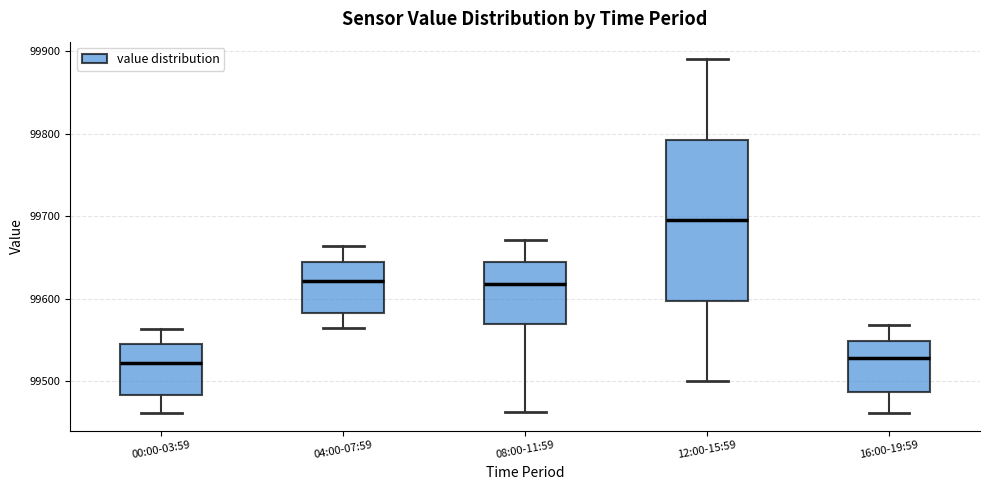

Reading left to right, transcribe this box plot: for each box, give where its median line is, the range the box spans, and where its two whiskers end, as read against the y-axis. The values are not printed on the chart, so give them approximately, as read against the axis.

00:00-03:59: median 99520, box 99480 to 99540, whiskers 99460 to 99560
04:00-07:59: median 99620, box 99580 to 99640, whiskers 99570 to 99660
08:00-11:59: median 99620, box 99570 to 99640, whiskers 99460 to 99670
12:00-15:59: median 99700, box 99600 to 99790, whiskers 99500 to 99890
16:00-19:59: median 99530, box 99490 to 99550, whiskers 99460 to 99570